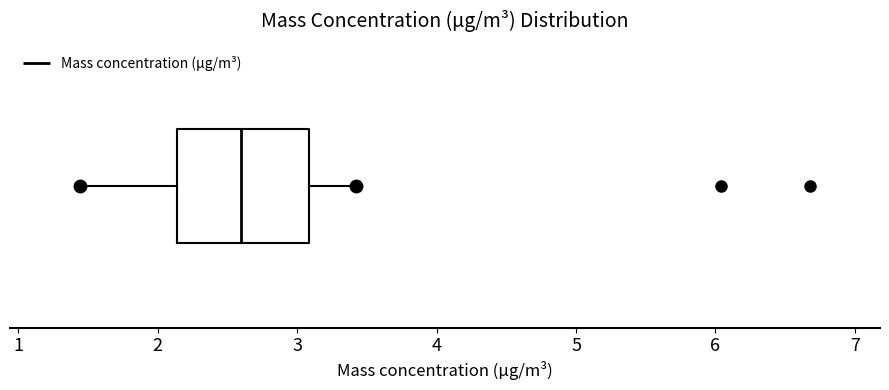

Transcribe this box plot: give where the median line is, the range the box spans, and where the two whiskers end, as read against the x-axis. The values are not printed on the chart, so give them approximately, as read against the axis.

median 2.6, box 2.1 to 3.1, whiskers 1.4 to 3.4